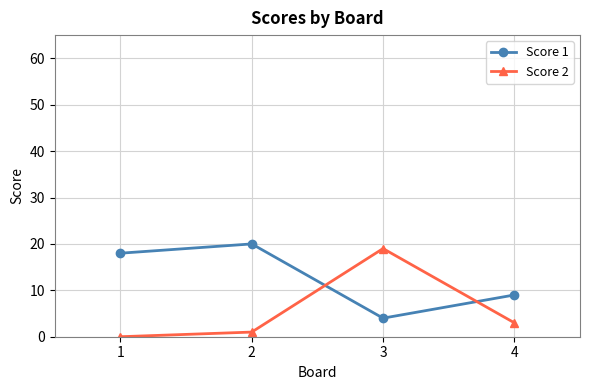

What are all the series names shown in the legend?

Score 1, Score 2